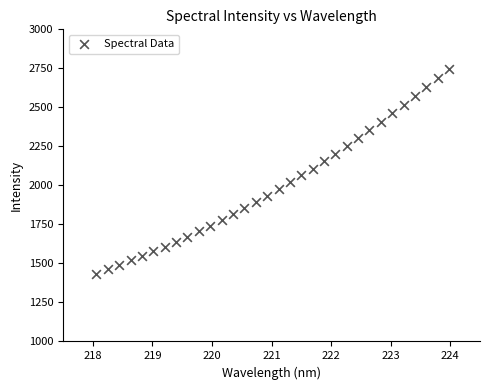

What is the range of Y values (max minus min)?

1312.7